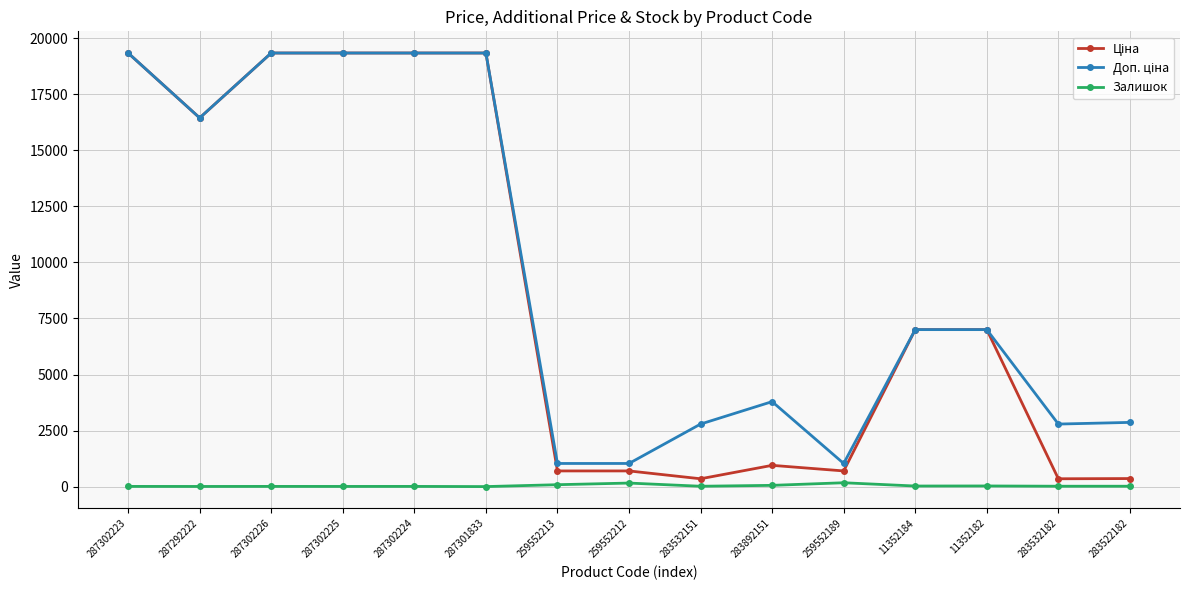

At how many categories does at least one series exceed 17364?

5